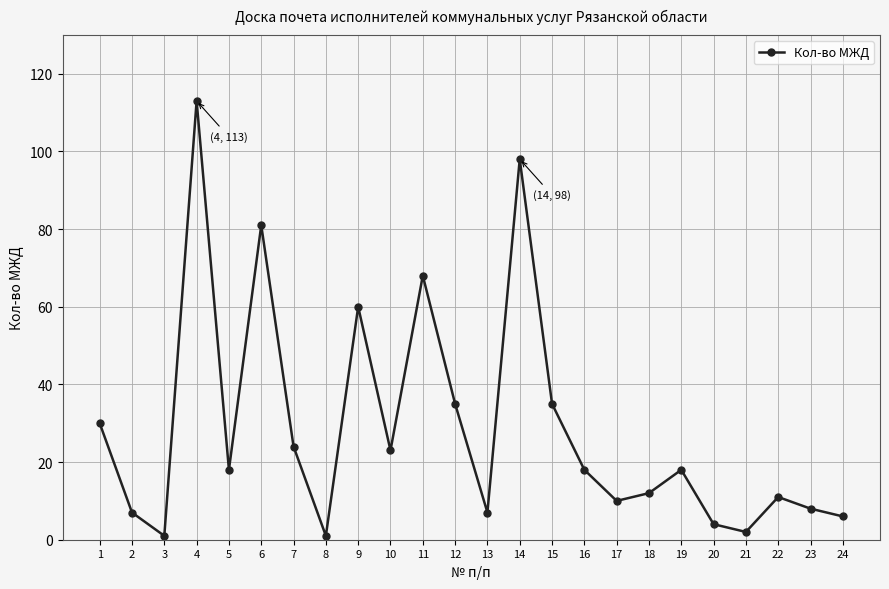

Where is the first local minimum?

3